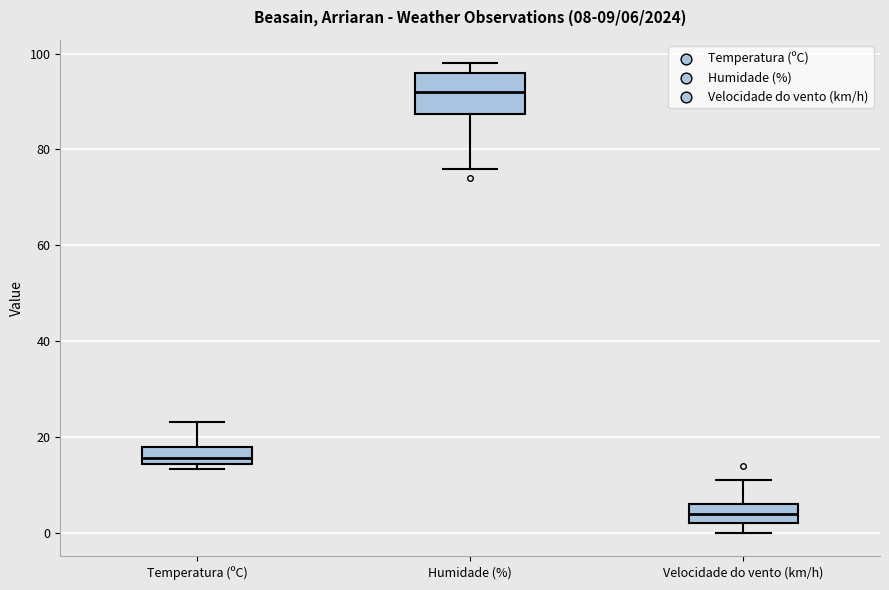

Which box has the highest median line?

Humidade (%)